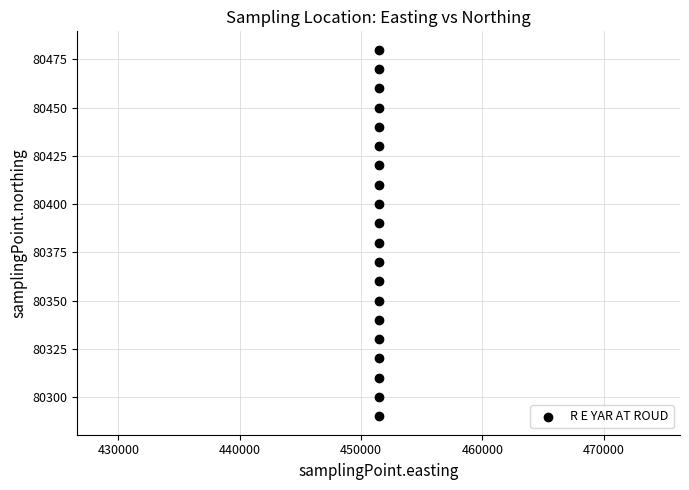

What is the range of Y values (max minus min)?

190